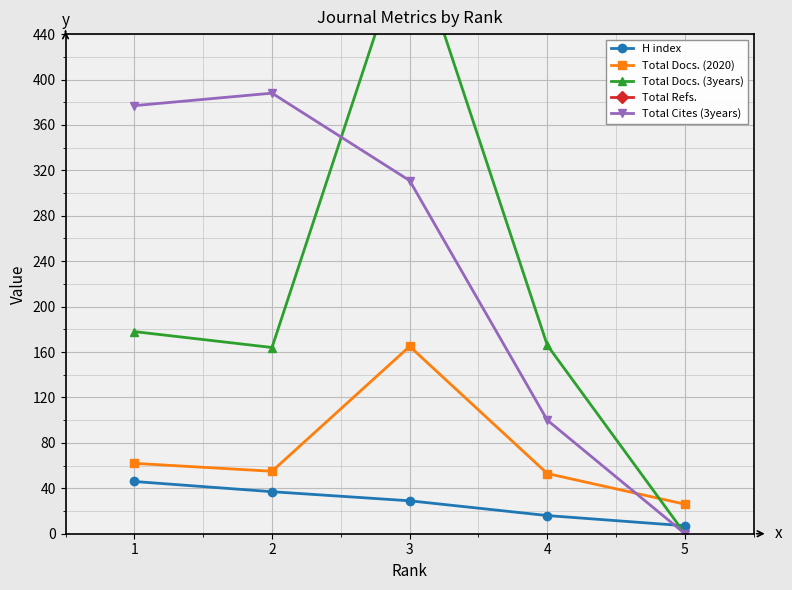

How many interior local peaks does the Total Docs. (2020) series have?

1